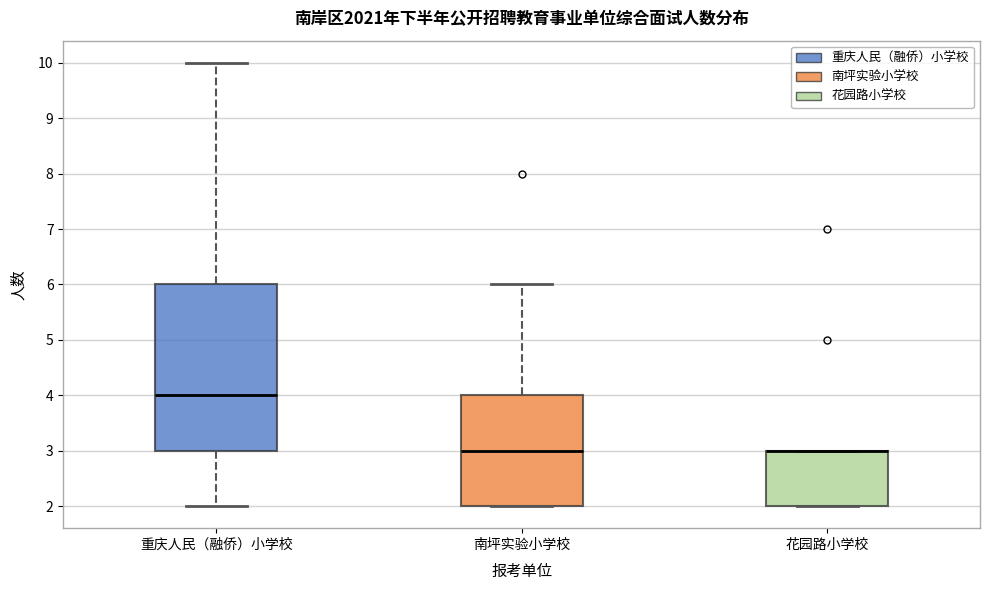

Reading left to right, read every box against the y-axis: the position of its median line, the range the box covers, and the ends of its whiskers. The values are not printed on the chart, so give them approximately, as read against the axis.

重庆人民（融侨）小学校: median 4, box 3 to 6, whiskers 2 to 10
南坪实验小学校: median 3, box 2 to 4, whiskers 2 to 6
花园路小学校: median 3 (drawn on the box's upper edge), box 2 to 3, whiskers 2 to 3